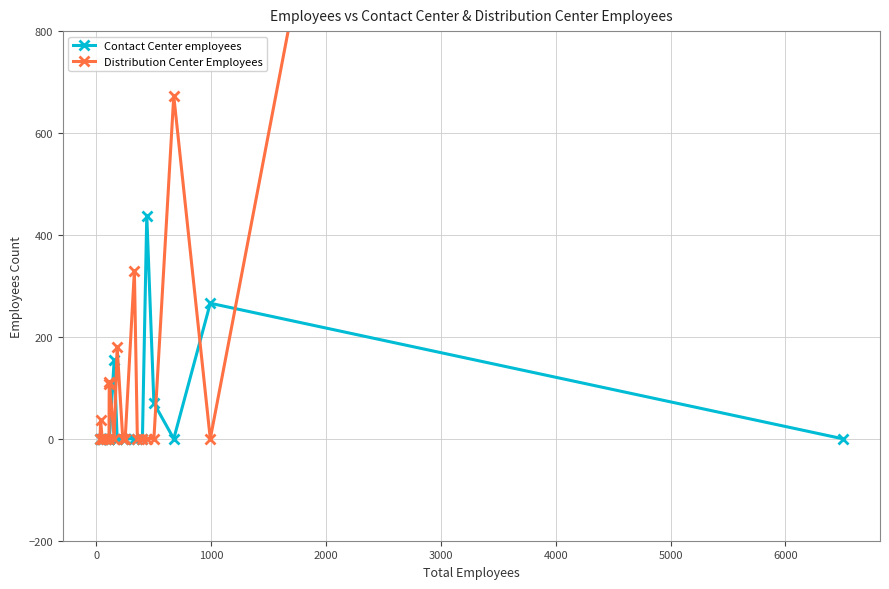

What position from the right is 6000?

13